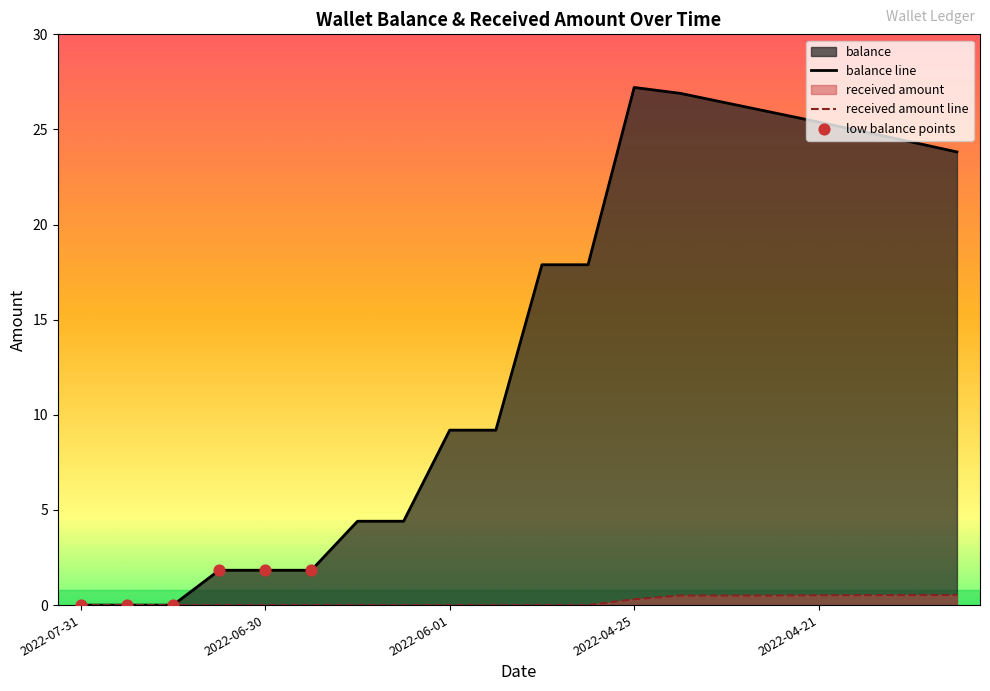

At which category is the sum across all series the highest?

2022-04-25